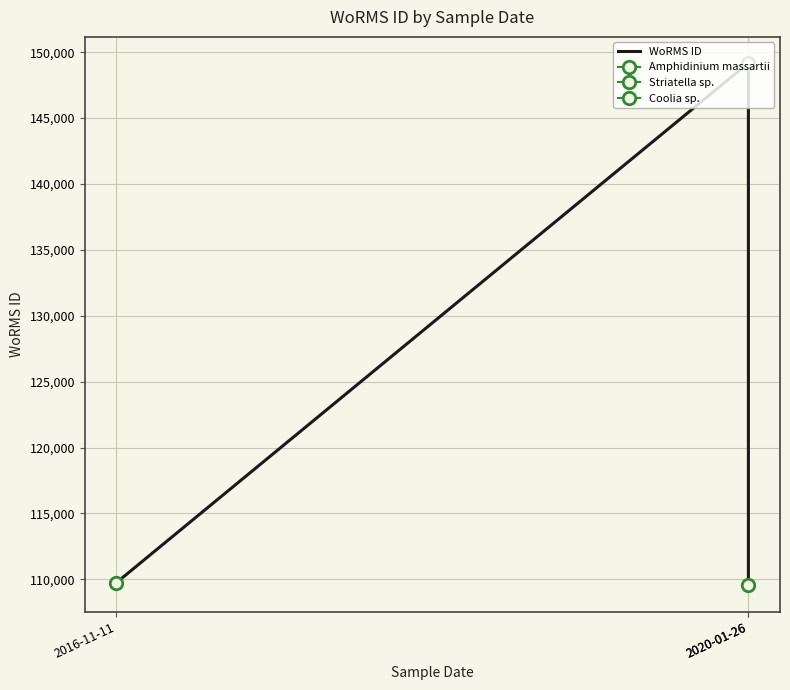

Which category has the lowest value across all series?

2020-01-26